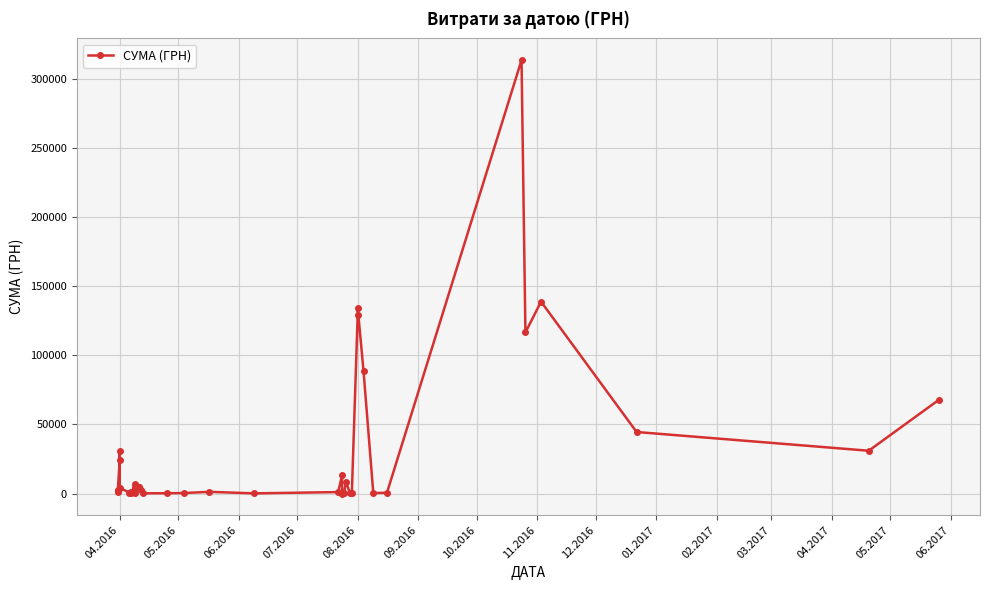

Count the number of categories in the chart.

40